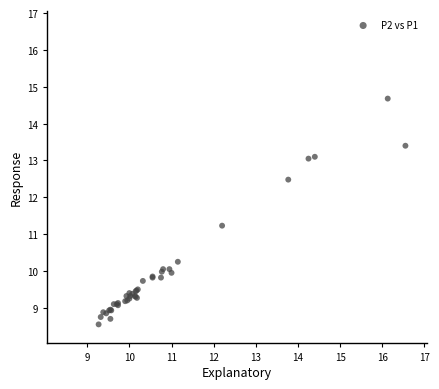

What Y value in the scatter plot is closest to 11?

11.2